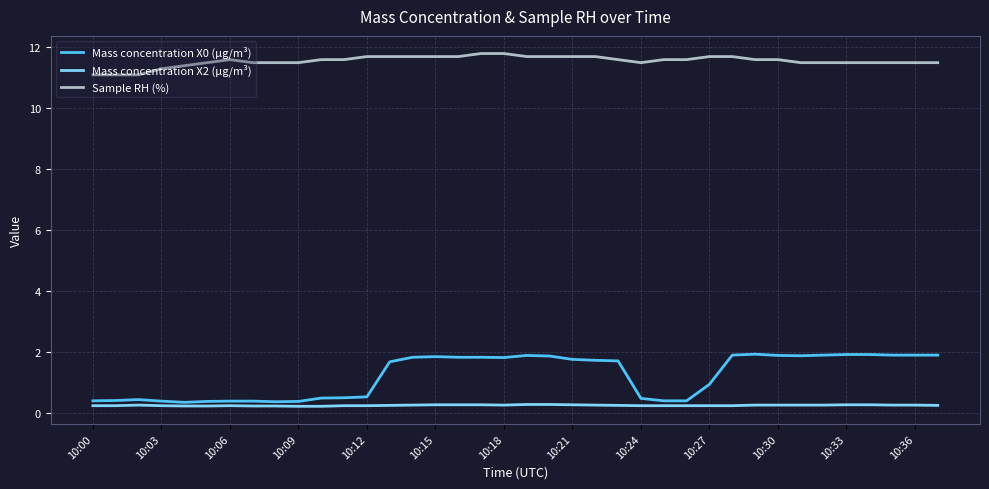

What is the greatest value displayed?

11.8